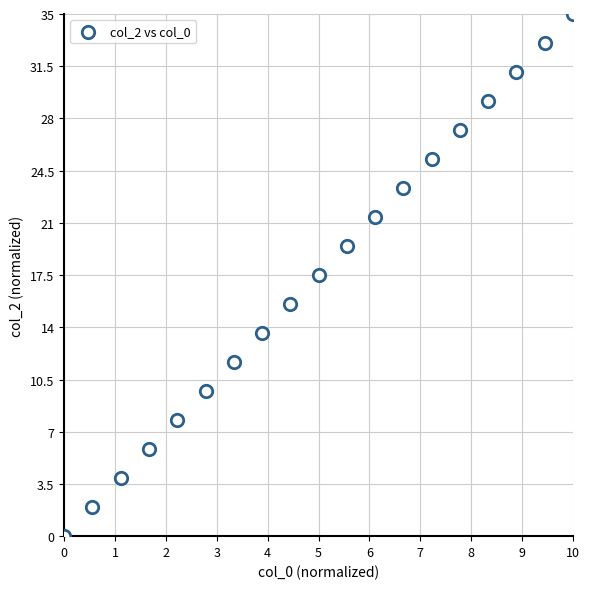

What Y value in the scatter plot is closest to 17?

17.5